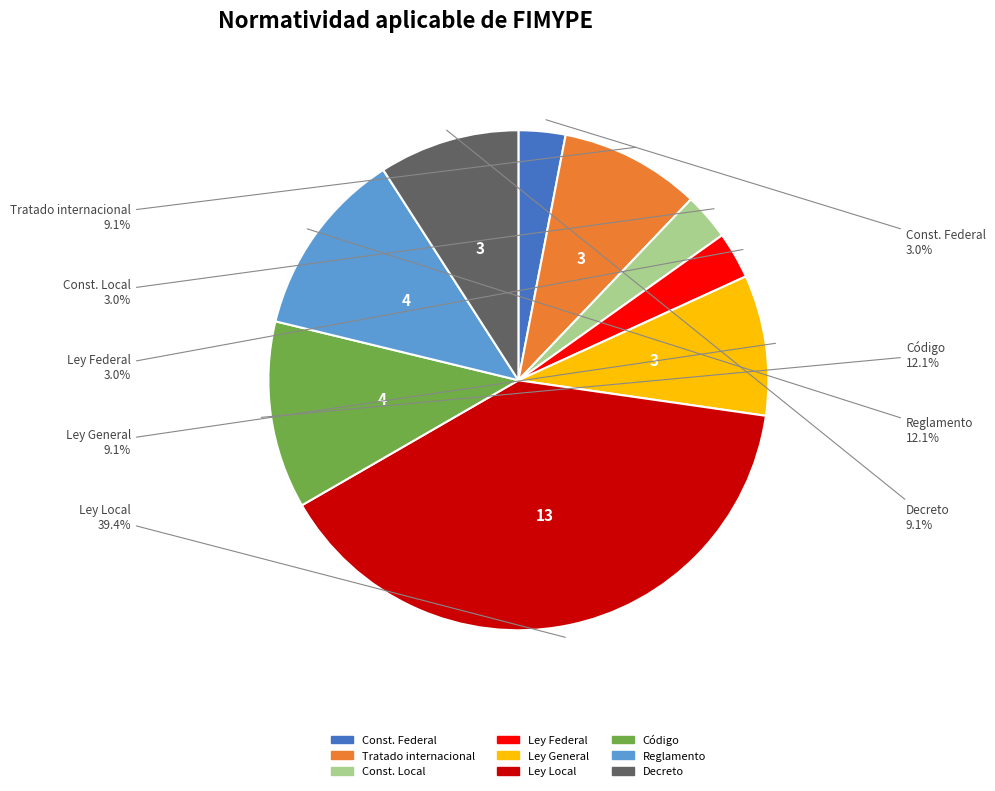

How many segments does this pie chart have?

9